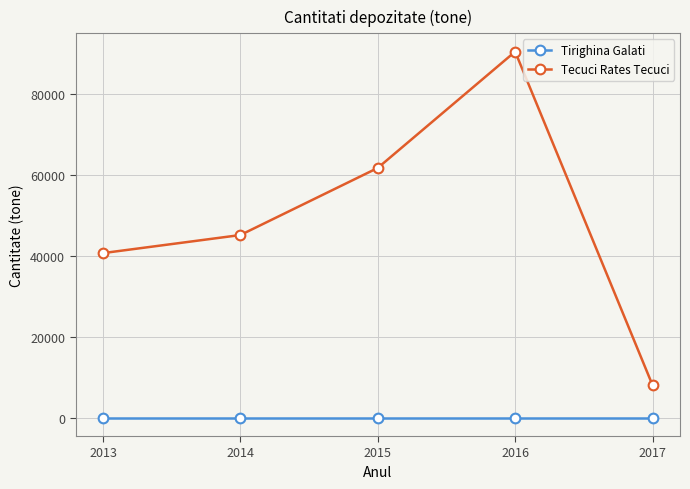

At which label does Tecuci Rates Tecuci reach its peak?

2016